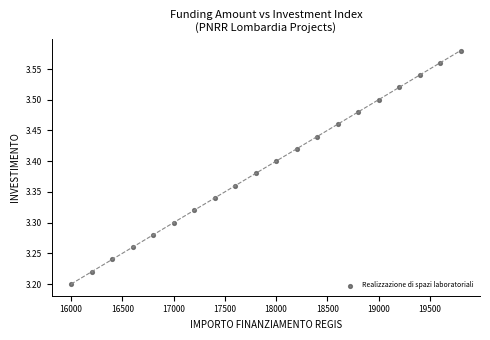

What is the range of Y values (max minus min)?

0.4